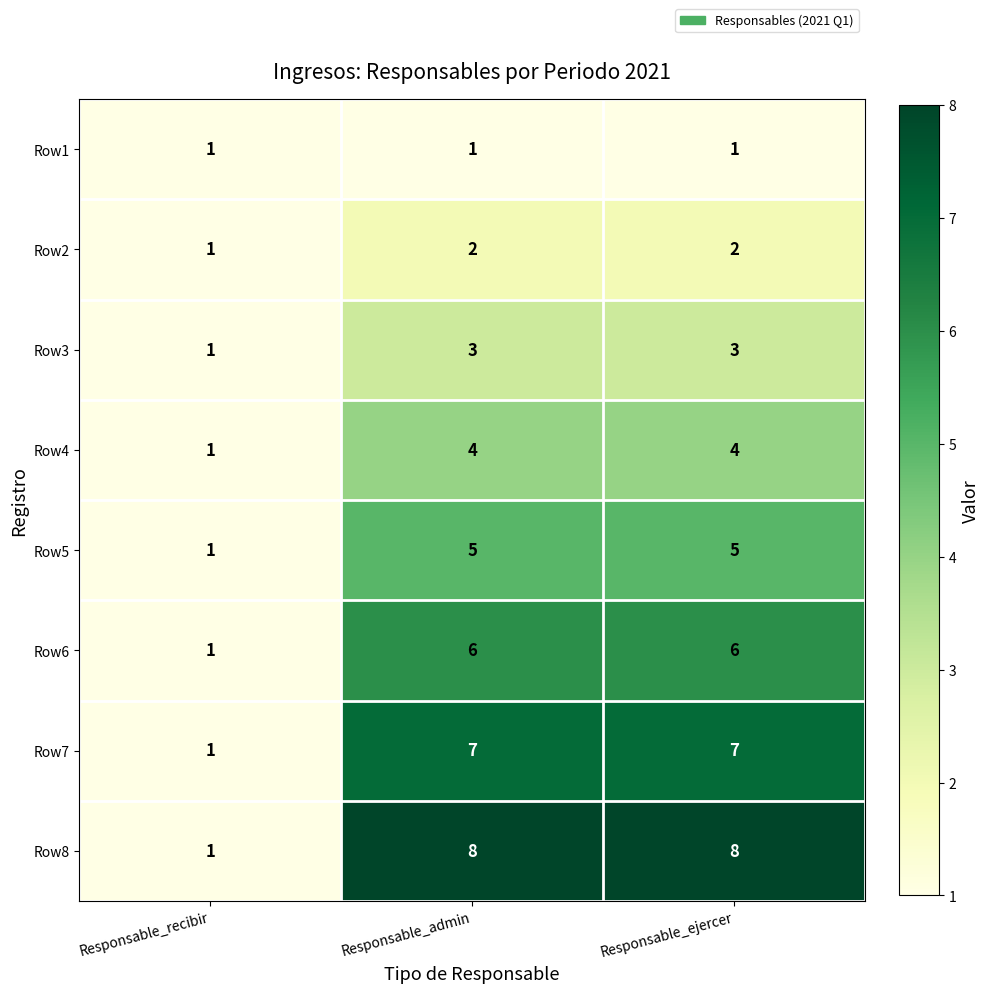

Is the value of Row3 at Responsable_admin greater than the value of Row2 at Responsable_admin?

Yes